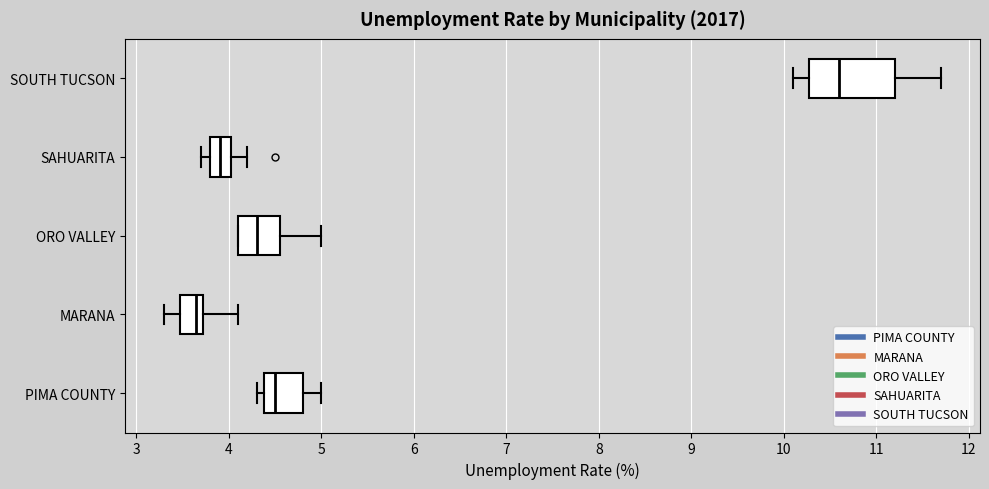

Reading bottom to top, transcribe this box plot: for each box, give where its median line is, the range the box spans, and where its two whiskers end, as read against the x-axis. The values are not printed on the chart, so give them approximately, as read against the axis.

PIMA COUNTY: median 4.5, box 4.4 to 4.8, whiskers 4.3 to 5.0
MARANA: median 3.7 (just left of the box's right edge), box 3.5 to 3.7, whiskers 3.3 to 4.1
ORO VALLEY: median 4.3, box 4.1 to 4.6, whiskers 4.1 to 5.0
SAHUARITA: median 3.9, box 3.8 to 4.0, whiskers 3.7 to 4.2
SOUTH TUCSON: median 10.6, box 10.3 to 11.2, whiskers 10.1 to 11.7